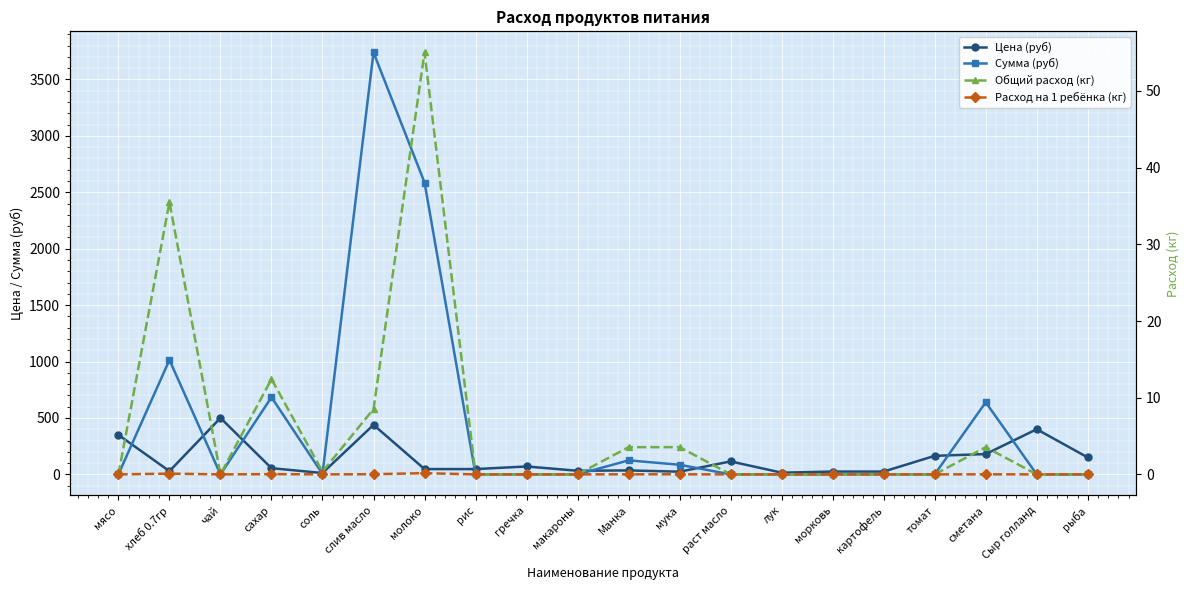

How many lines are shown in the chart?

4